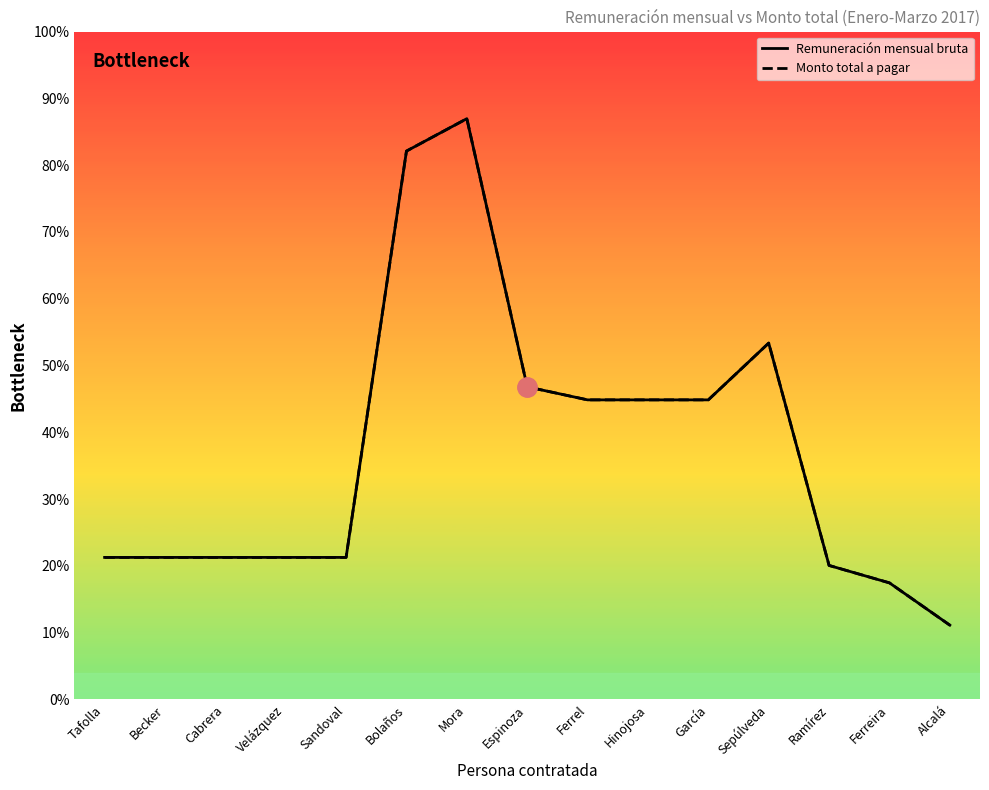

Does the chart have visible grid lines?

No